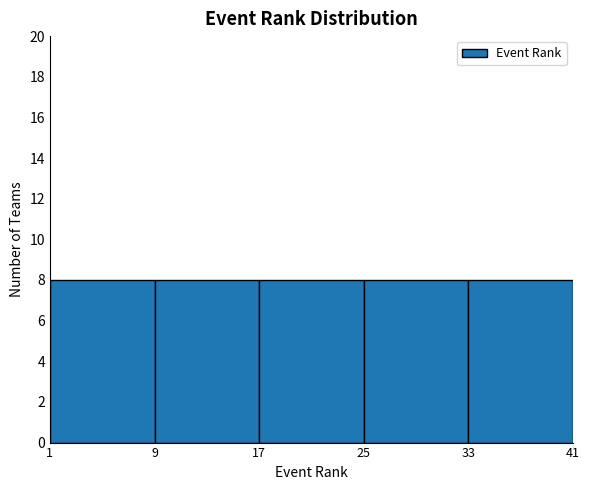

What is the height of the bar covering 17 to 25 on the x-axis? The values are not printed on the chart, so give them approximately, as read against the axis.

8